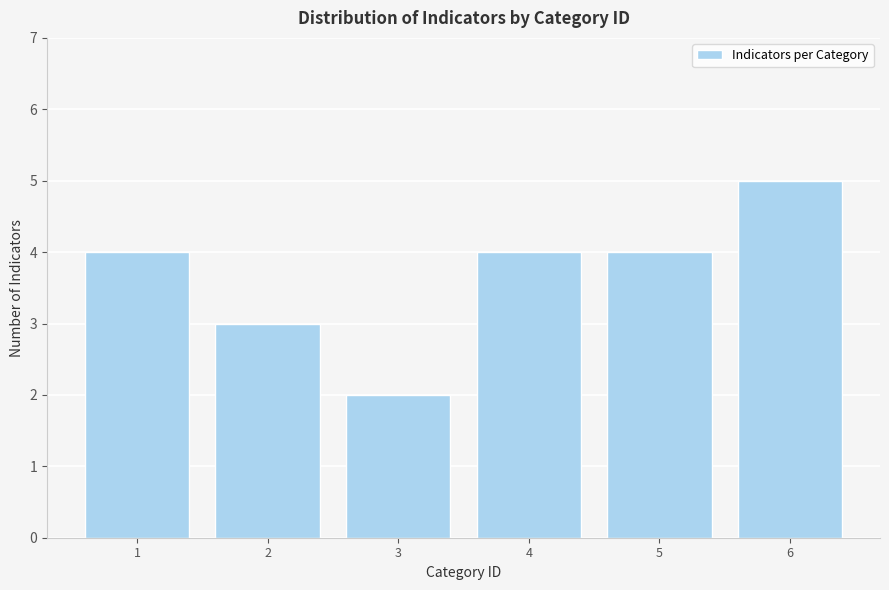

Reading right to left, extract all data points from this chart.

6=5	5=4	4=4	3=2	2=3	1=4